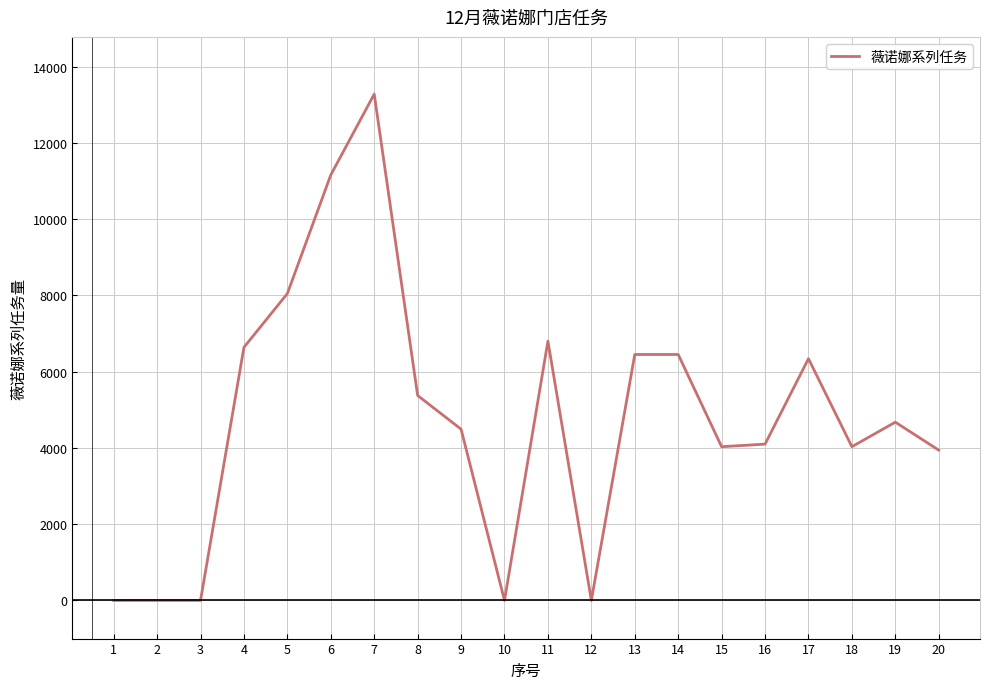

What is the change in value from 2 to 9?

+4491